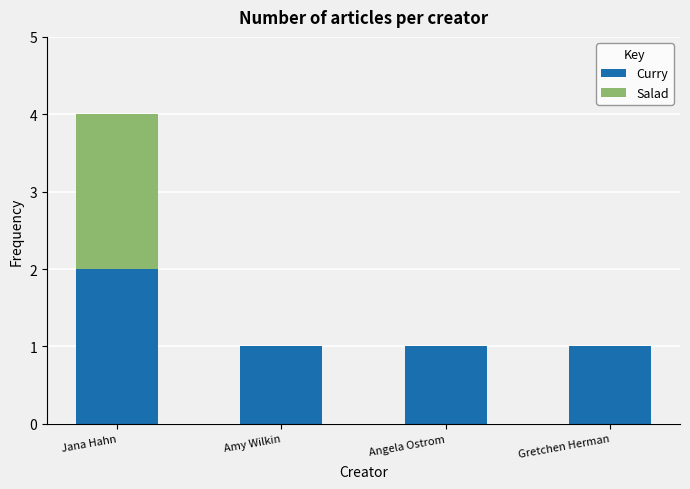

Reading left to right, what are the values for Curry?

Jana Hahn=2	Amy Wilkin=1	Angela Ostrom=1	Gretchen Herman=1